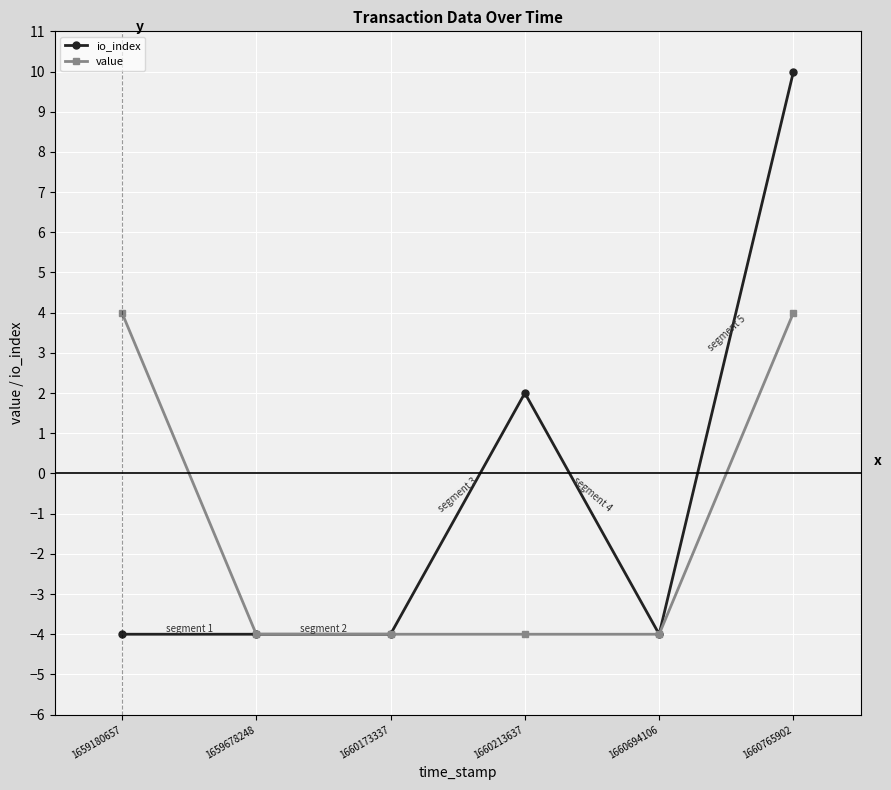

What is the value of the io_index point at the 4th from the left?

2